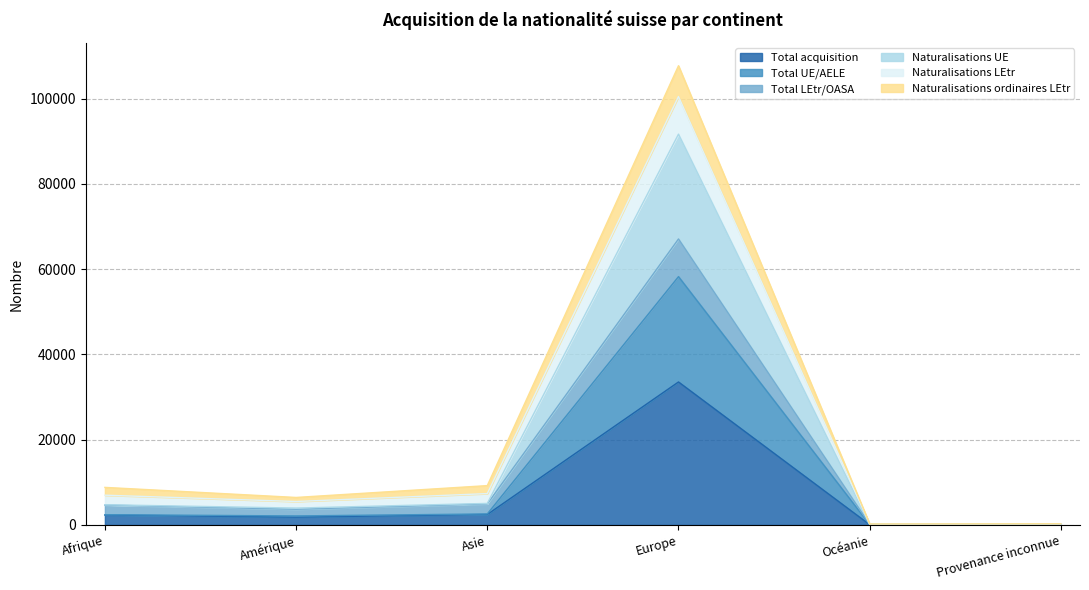

What are all the series names shown in the legend?

Total acquisition, Total UE/AELE, Total LEtr/OASA, Naturalisations UE, Naturalisations LEtr, Naturalisations ordinaires LEtr